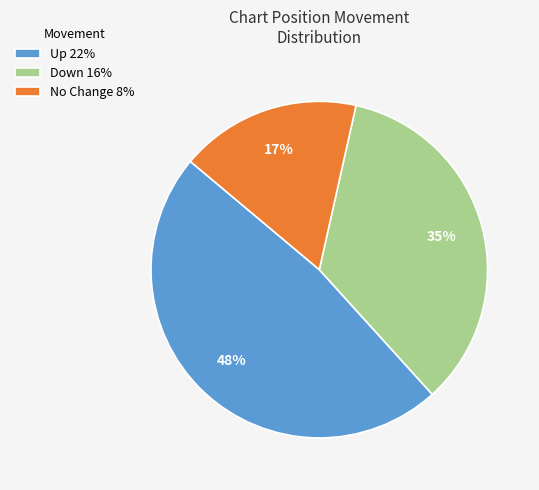

To the nearest percent, what portion does Up 22% represent?

48%